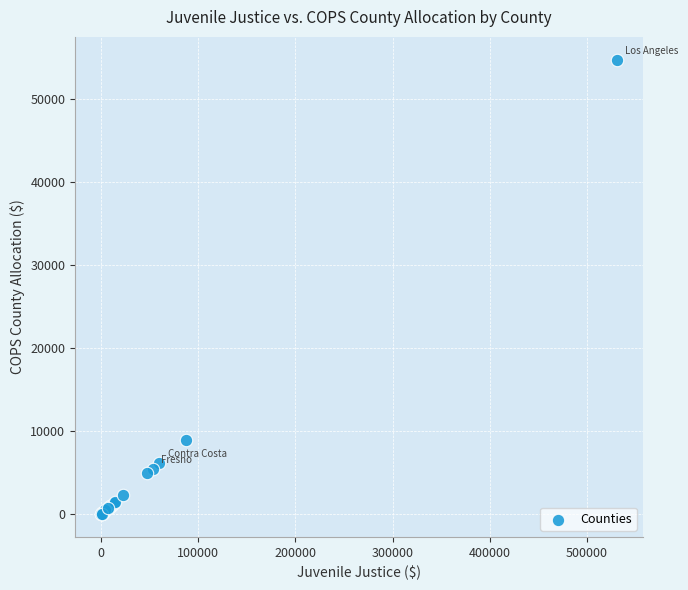

What Y value in the scatter plot is closest to 27346?

8982.0